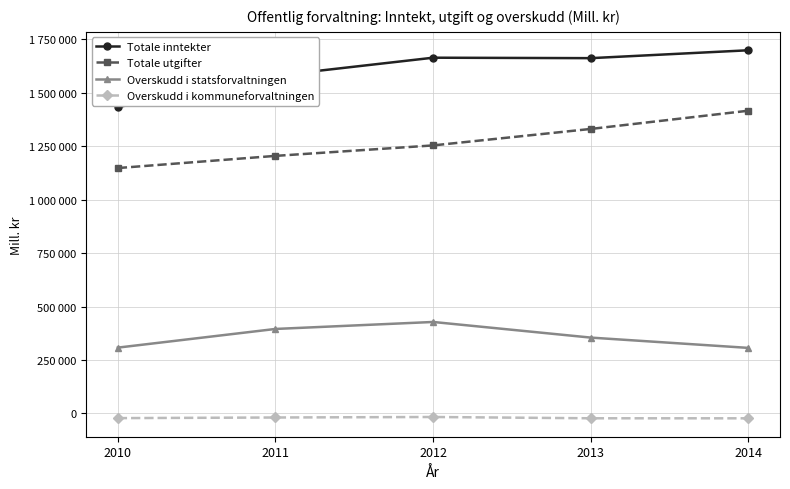

Rank the series at 2012 from lowest to highest value.

Overskudd i kommuneforvaltningen, Overskudd i statsforvaltningen, Totale utgifter, Totale inntekter